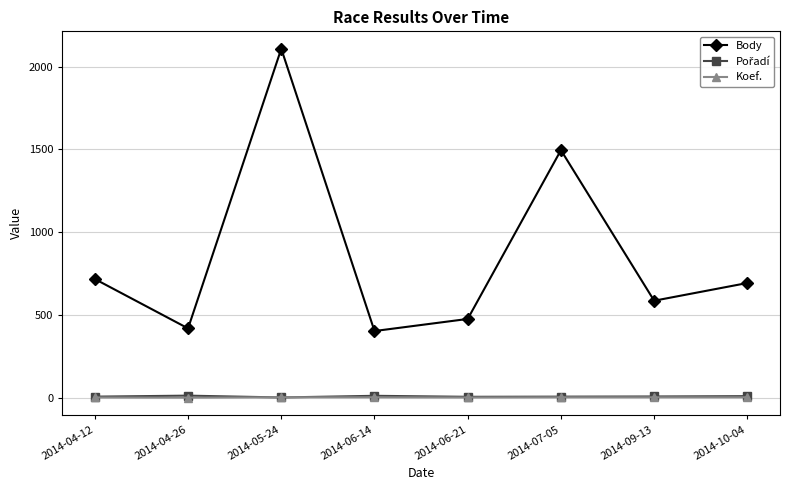

The value of Body at 2014-04-26 is 200. True or false?

False